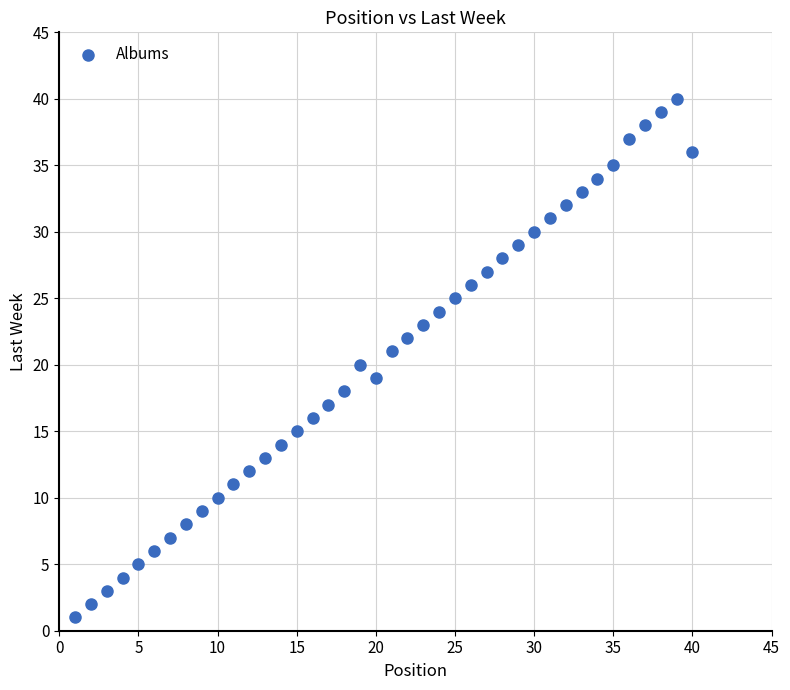

What is the range of X values (max minus min)?

39